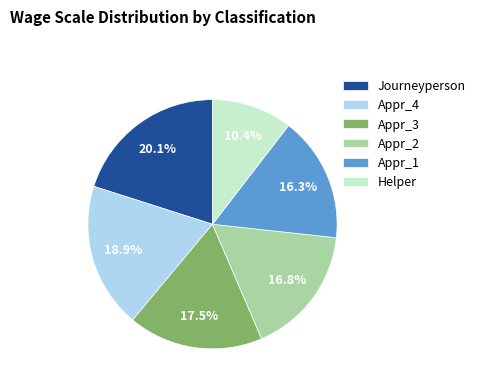

Which slice is the smallest?

Helper